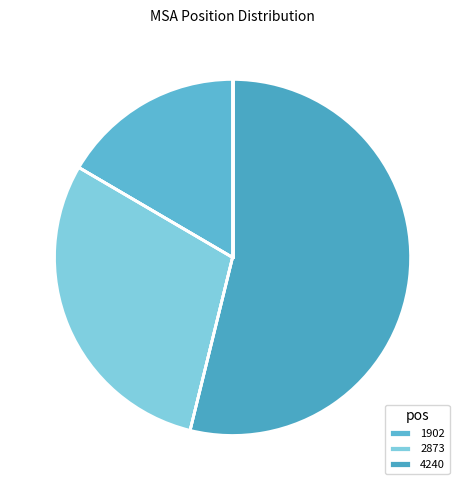

How many segments does this pie chart have?

3